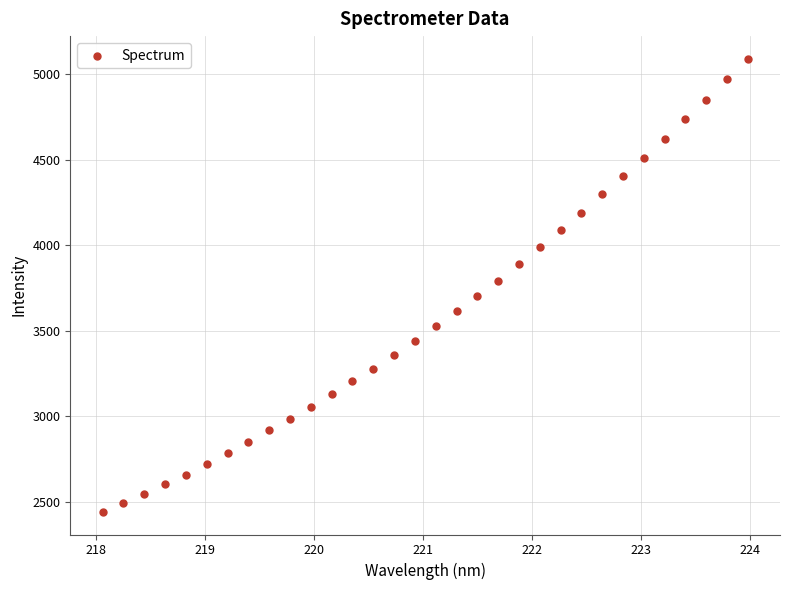

What is the range of X values (max minus min)?

5.9